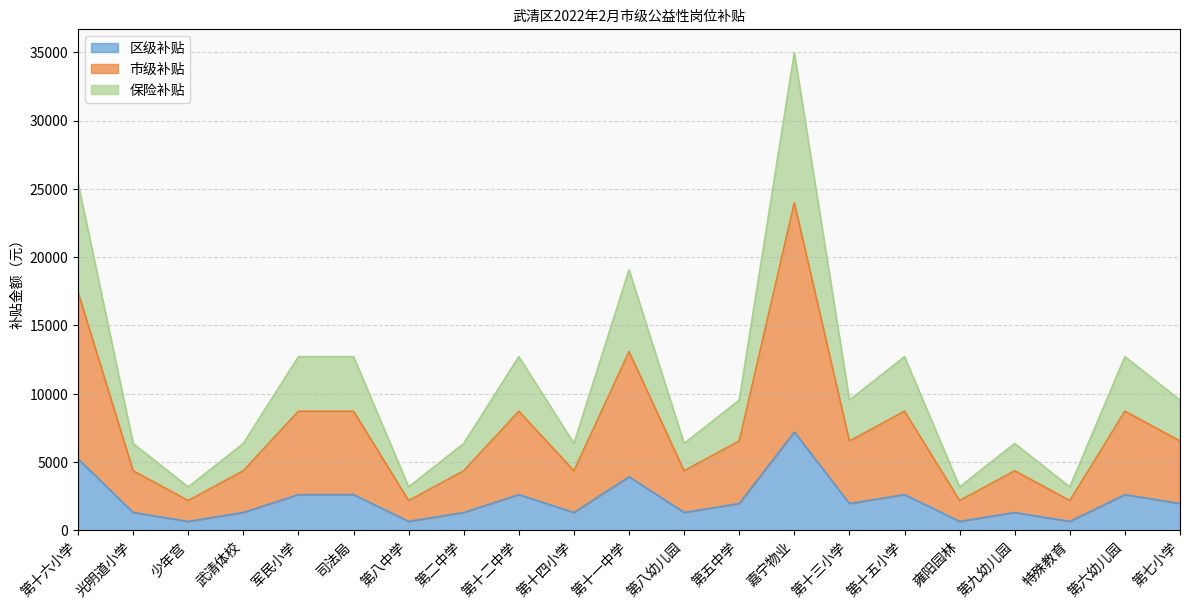

Reading left to right, list all the values displayed in this chart.

区级补贴: 5232.0	1308.0	654.0	1308.0	2616.0	2616.0	654.0	1308.0	2616.0	1308.0	3924.0	1308.0	1962.0	7194.0	1962.0	2616.0	654.0	1308.0	654.0	2616.0	1962.0
市级补贴: 17440.0	4360.0	2180.0	4360.0	8720.0	8720.0	2180.0	4360.0	8720.0	4360.0	13080.0	4360.0	6540.0	23980.0	6540.0	8720.0	2180.0	4360.0	2180.0	8720.0	6540.0
保险补贴: 25425.8	6356.4	3178.2	6356.4	12712.9	12712.9	3178.2	6356.4	12712.9	6356.4	19069.3	6356.4	9534.7	34960.4	9534.7	12712.9	3178.2	6356.4	3178.2	12712.9	9534.7